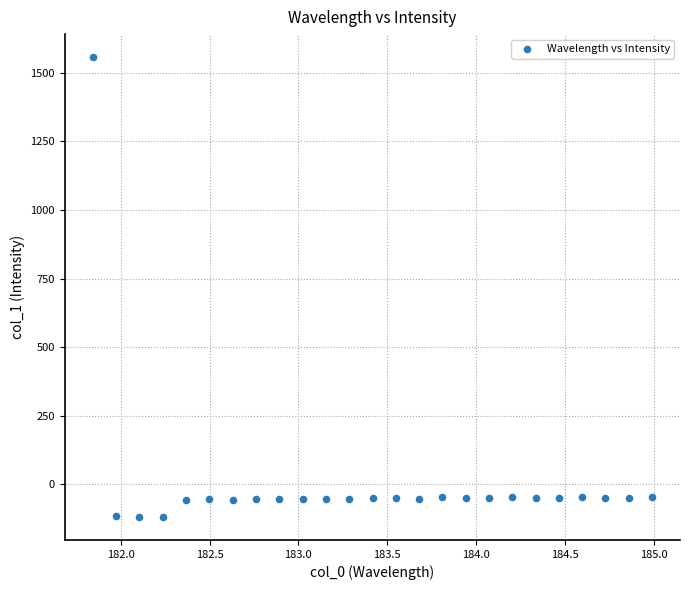

What is the range of Y values (max minus min)?

1677.5